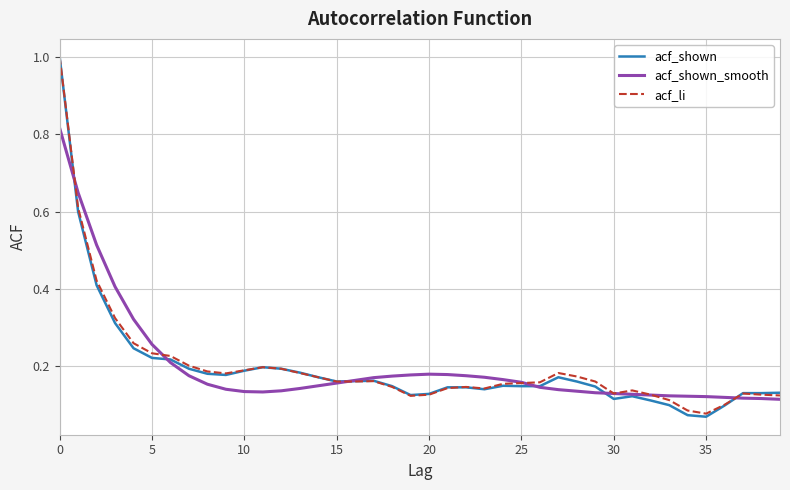

How many lines are shown in the chart?

3